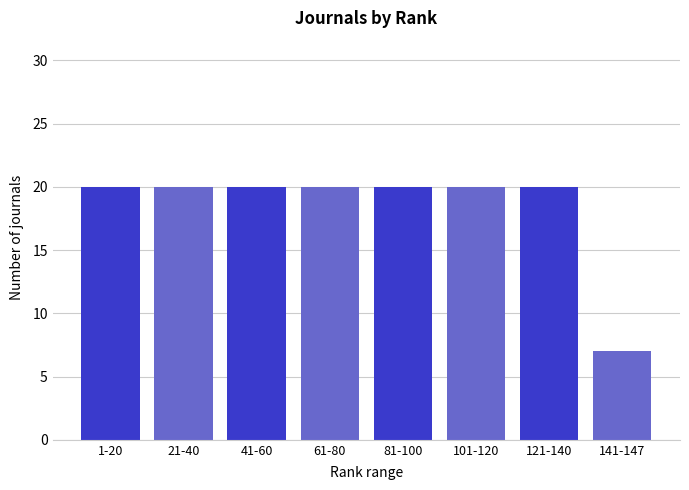

Reading left to right, what are all the values shown in this chart?

20	20	20	20	20	20	20	7